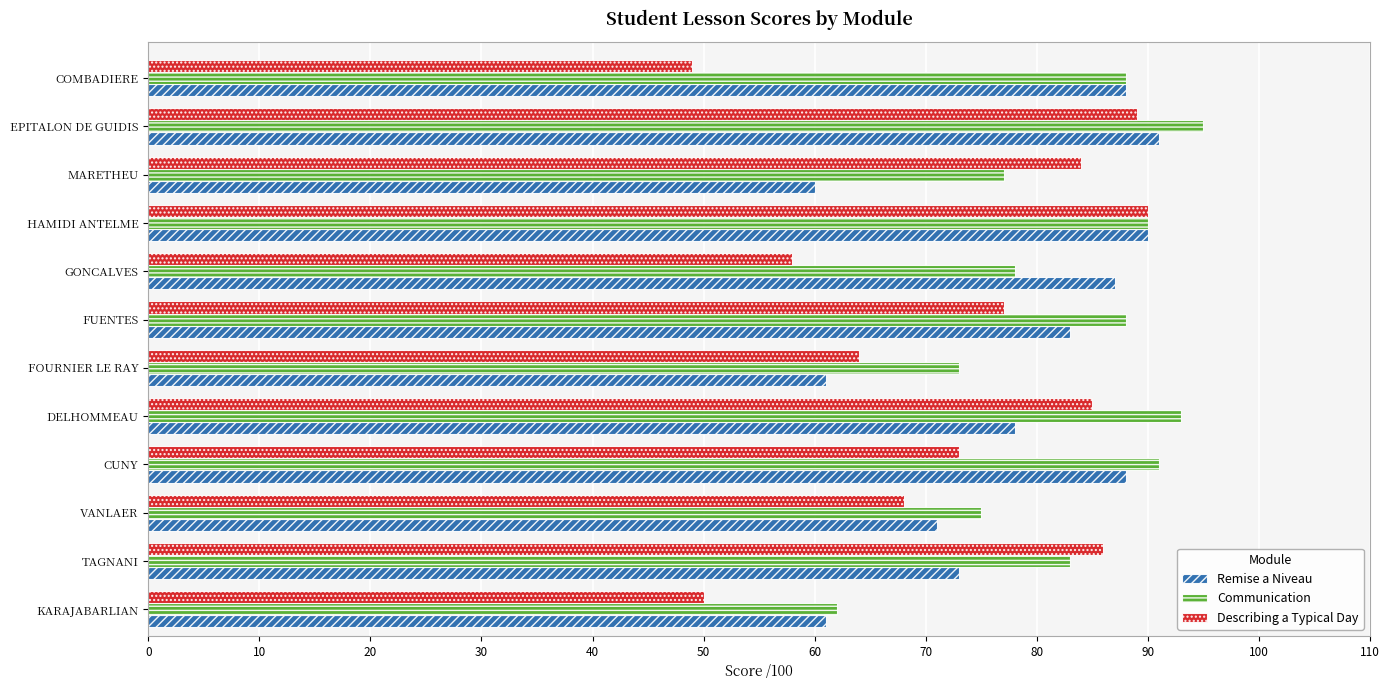

List the series in order of their overall mean, lowest first.

Describing a Typical Day, Remise a Niveau, Communication